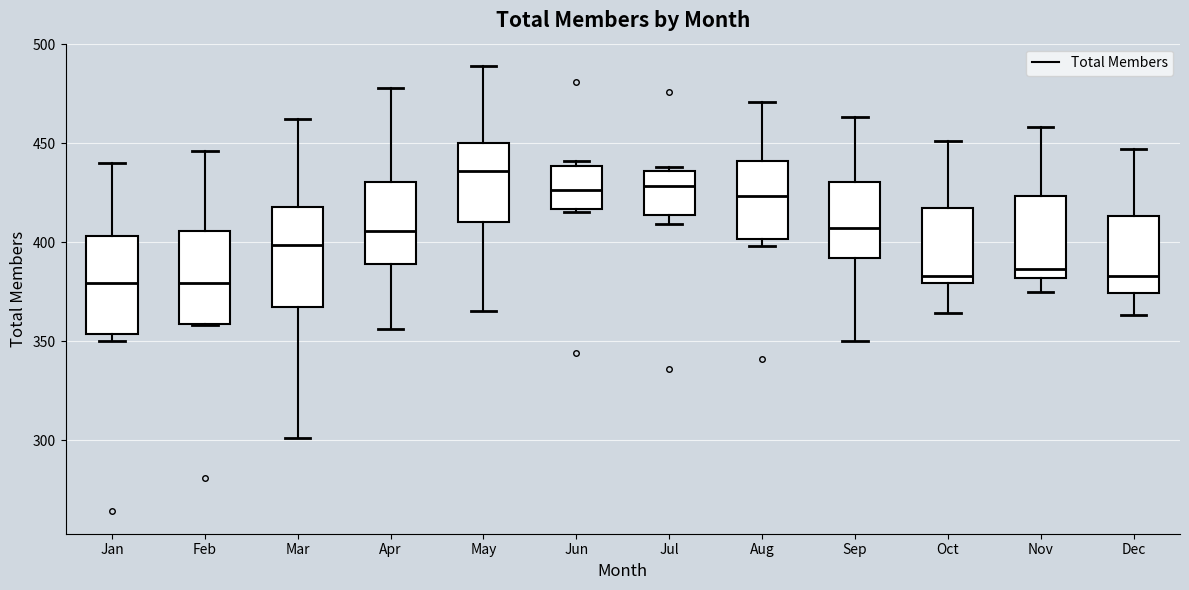

Reading left to right, transcribe this box plot: for each box, give where its median line is, the range the box spans, and where its two whiskers end, as read against the y-axis. The values are not printed on the chart, so give them approximately, as read against the axis.

Jan: median 380, box 355 to 405, whiskers 350 to 440
Feb: median 380, box 360 to 405, whiskers 360 to 445
Mar: median 400, box 365 to 420, whiskers 300 to 460
Apr: median 405, box 390 to 430, whiskers 355 to 480
May: median 435, box 410 to 450, whiskers 365 to 490
Jun: median 425, box 415 to 440, whiskers 415 (just below the box's lower edge) to 440 (just above the box's upper edge)
Jul: median 430, box 415 to 435, whiskers 410 to 440
Aug: median 425, box 400 to 440, whiskers 400 (just below the box's lower edge) to 470
Sep: median 405, box 390 to 430, whiskers 350 to 465
Oct: median 385, box 380 to 420, whiskers 365 to 450
Nov: median 385, box 380 to 425, whiskers 375 to 460
Dec: median 385, box 375 to 415, whiskers 365 to 445